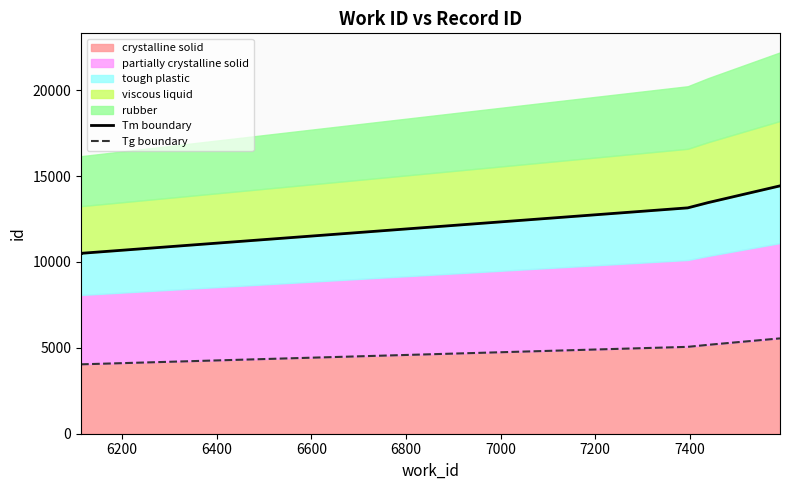

What is the value of the Tm boundary point at the 4th from the left?

13453.7